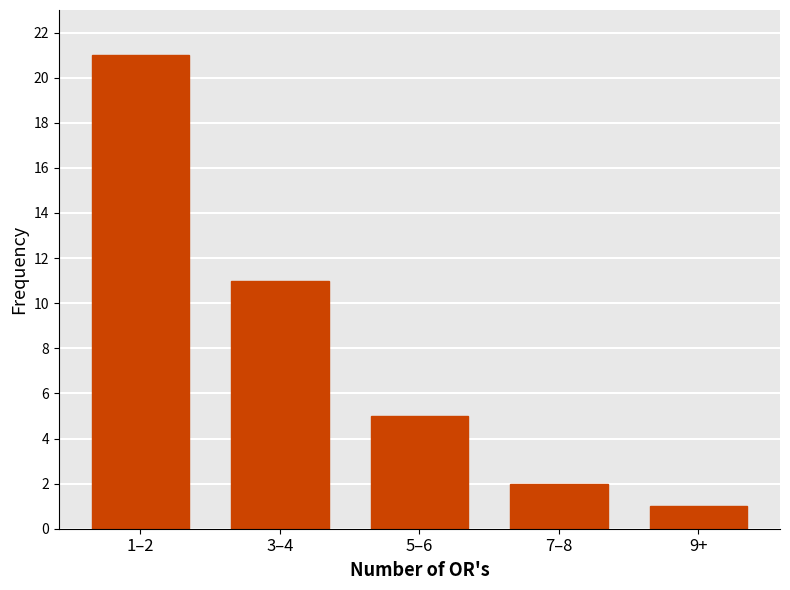

Reading left to right, extract all data points from this chart.

21	11	5	2	1